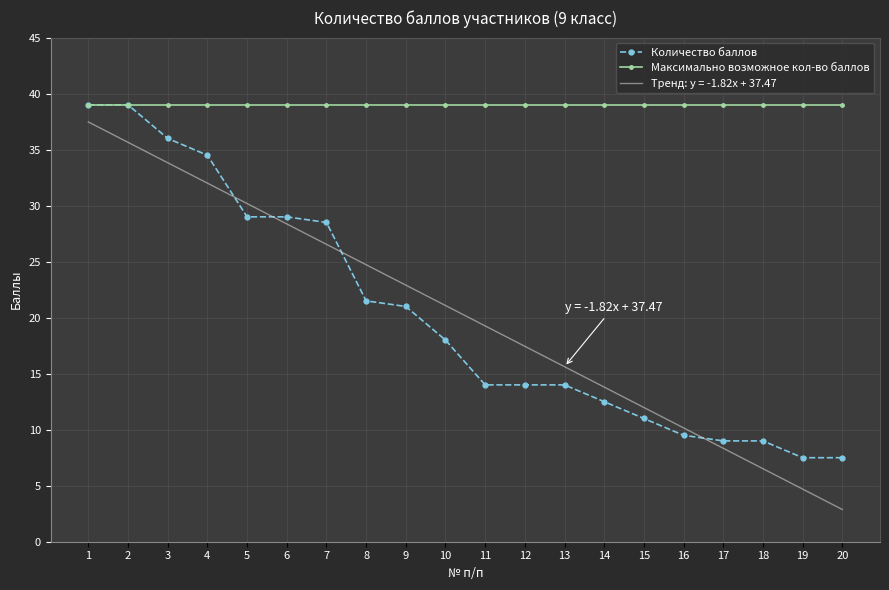

True or false: Максимально возможное кол-во баллов and Тренд: y = -1.82x + 37.47 cross at least once.

False